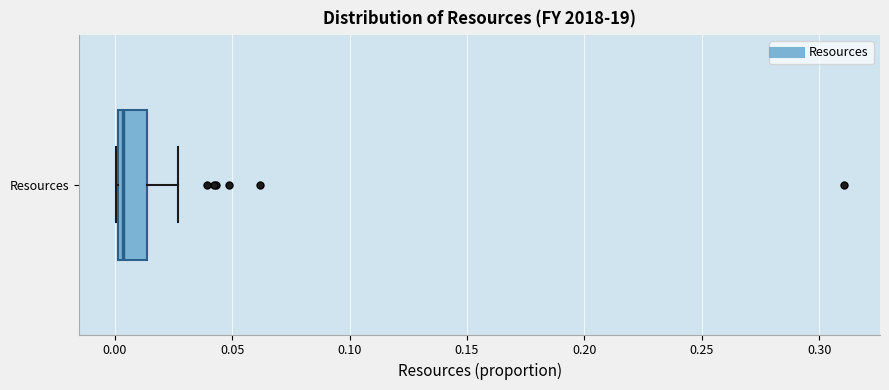

Transcribe this box plot: give where the median line is, the range the box spans, and where the two whiskers end, as read against the x-axis. The values are not printed on the chart, so give them approximately, as read against the axis.

median 0.005, box 0.000 to 0.015, whiskers 0.000 to 0.025